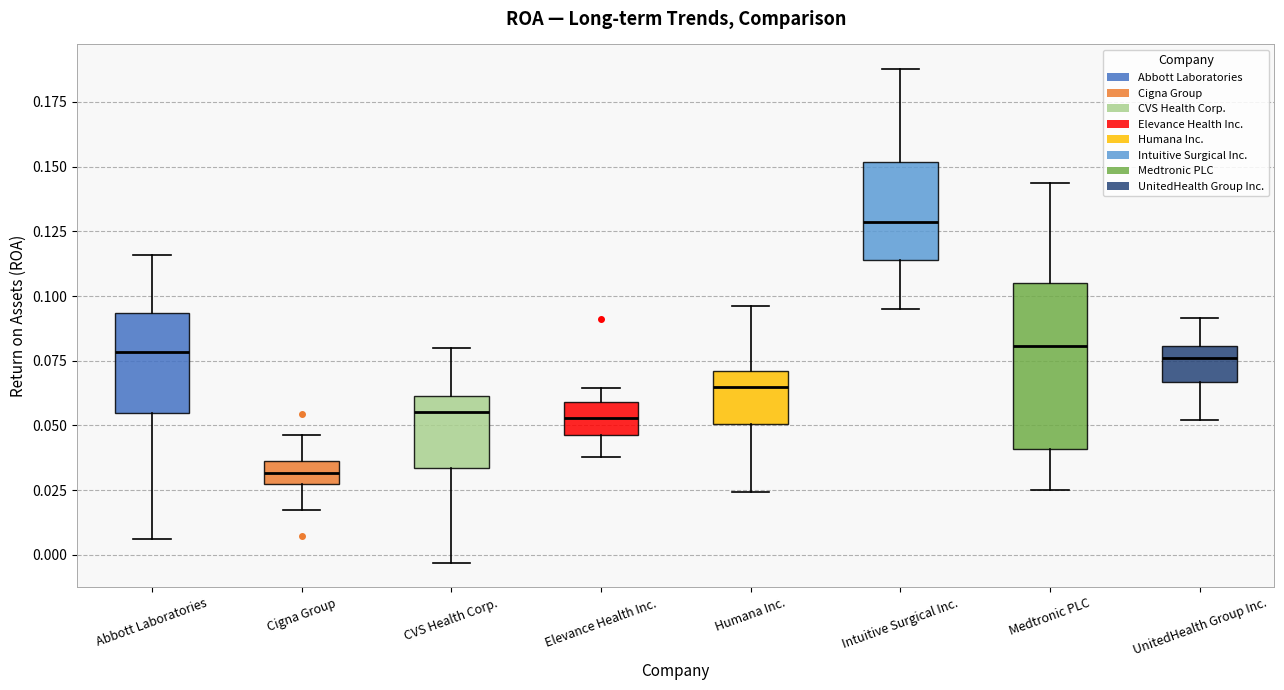

Where does the median line of the box for UnitedHealth Group Inc. sit on the y-axis? The values are not printed on the chart, so give them approximately, as read against the axis.

0.075